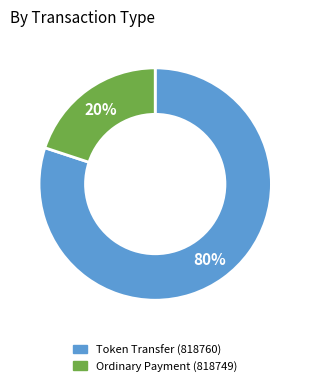

Which category has the smallest portion of the pie?

Ordinary Payment (818749)